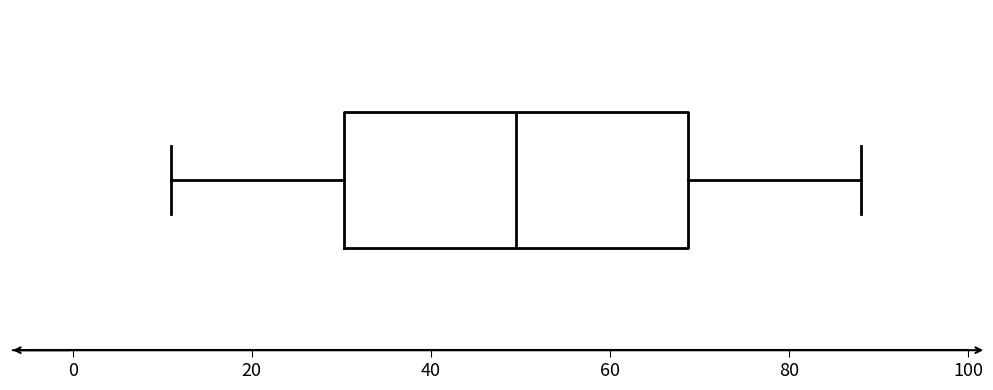

Read this box plot against the x-axis: the position of the median line, the range covered by the box, and the ends of both whiskers. The values are not printed on the chart, so give them approximately, as read against the axis.

median 50, box 30 to 68, whiskers 12 to 88